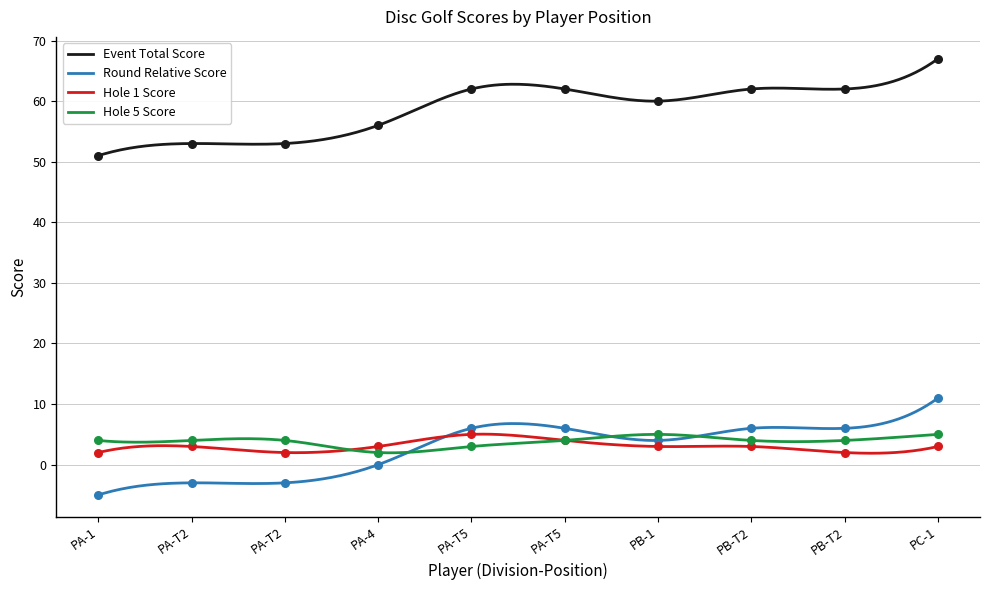

True or false: Hole 1 Score and Event Total Score cross at least once.

False